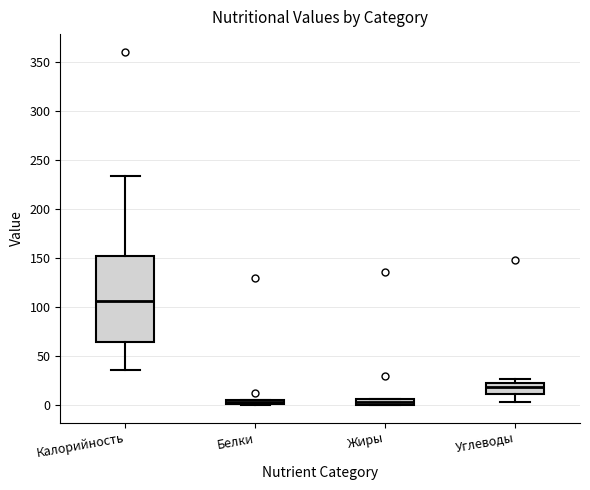

Which box is the tallest, from its lower edge to its upper edge?

Калорийность